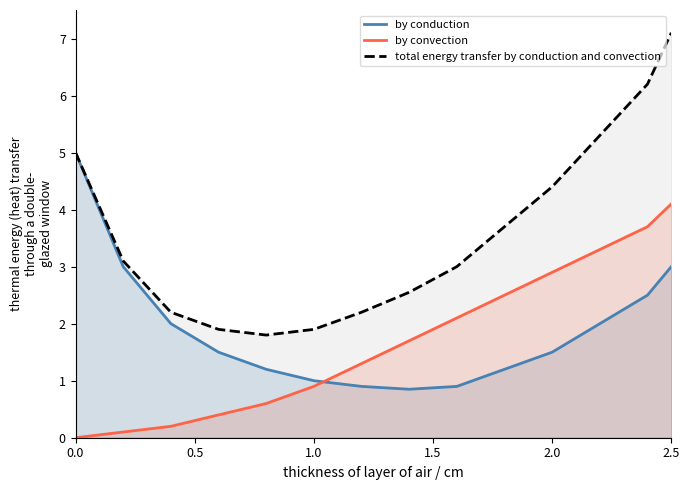

True or false: total energy transfer by conduction and convection and by convection intersect in this chart.

False